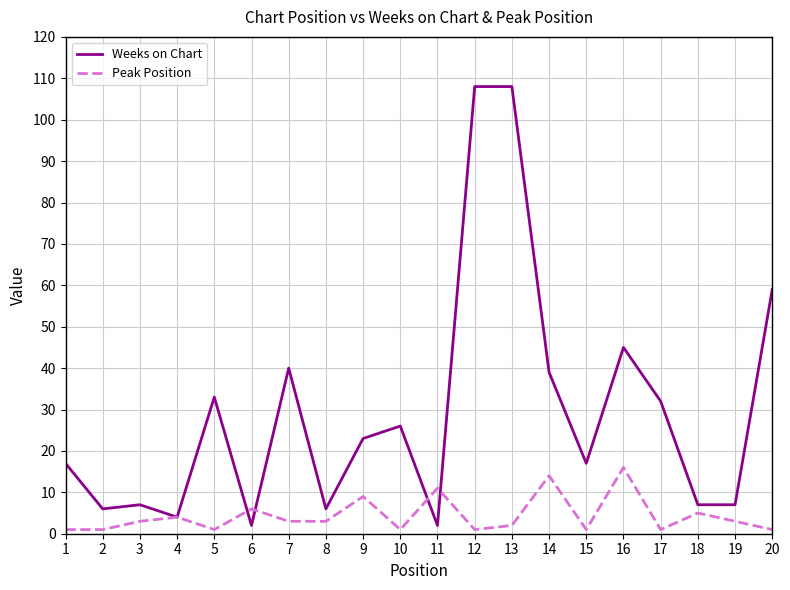

What is the maximum value shown in the chart?

108